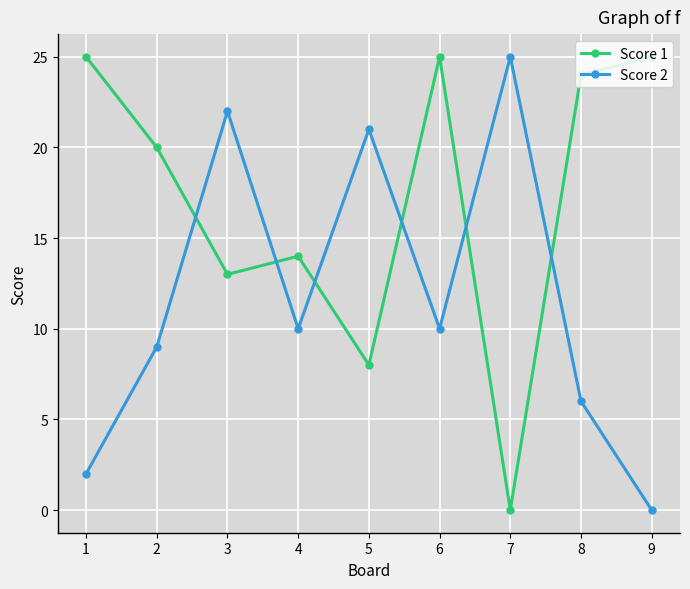

Reading right to left, transcribe all the data shown in this chart.

Score 1: 25	24	0	25	8	14	13	20	25
Score 2: 0	6	25	10	21	10	22	9	2